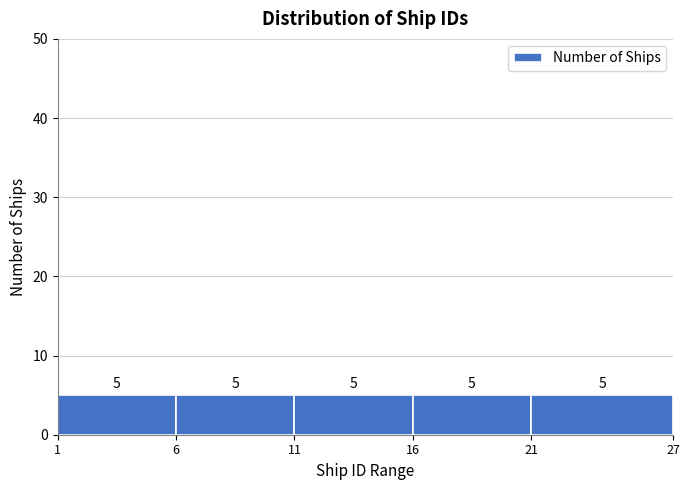

Reading left to right, transcribe this chart: for each bar, give the range it covers on the x-axis and its height.

1 to 6: 5
6 to 11: 5
11 to 16: 5
16 to 21: 5
21 to 27: 5